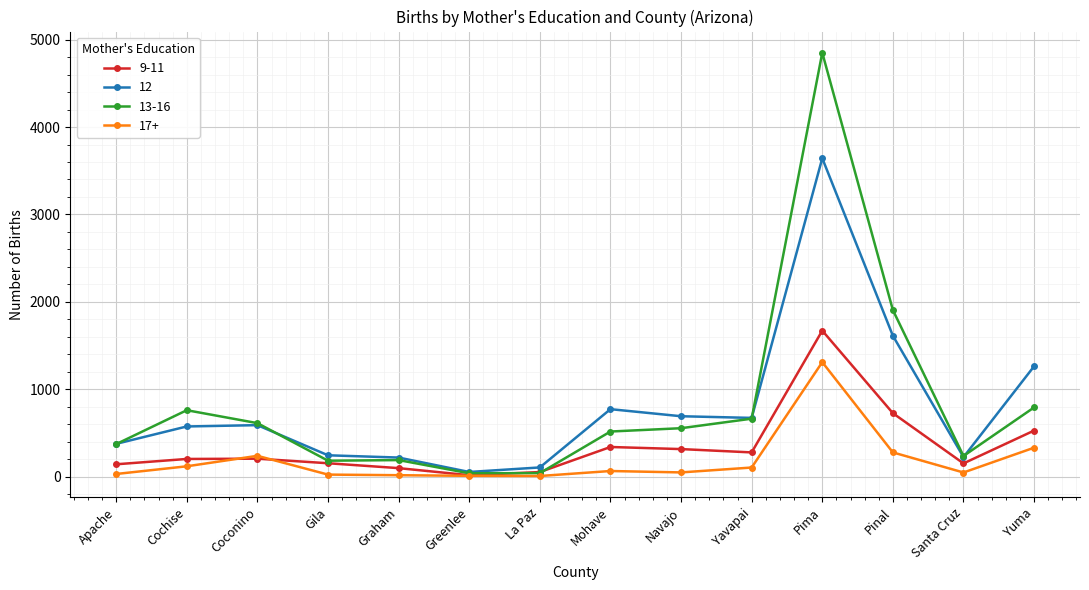

The 12 series shows 638 at Apache. True or false?

False